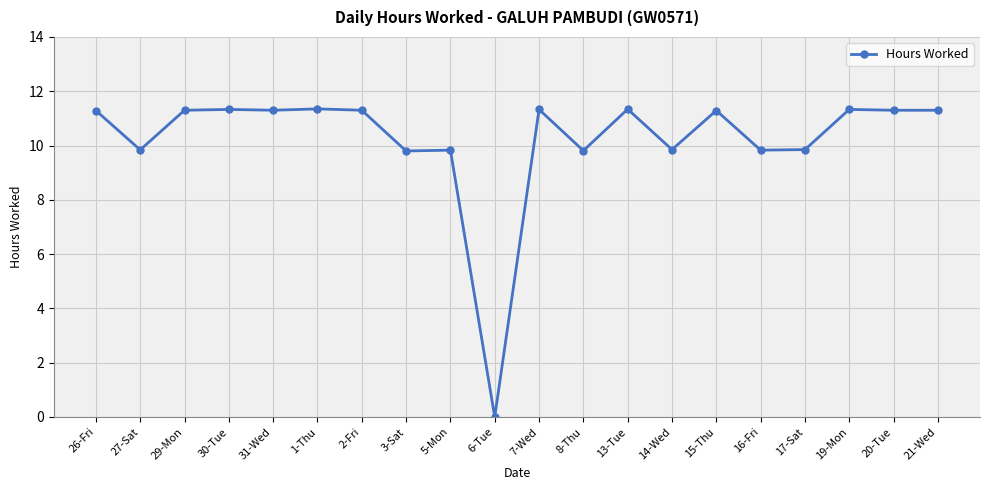

Approximately how many times larger is the value at 7-Wed compared to 31-Wed?

1.0